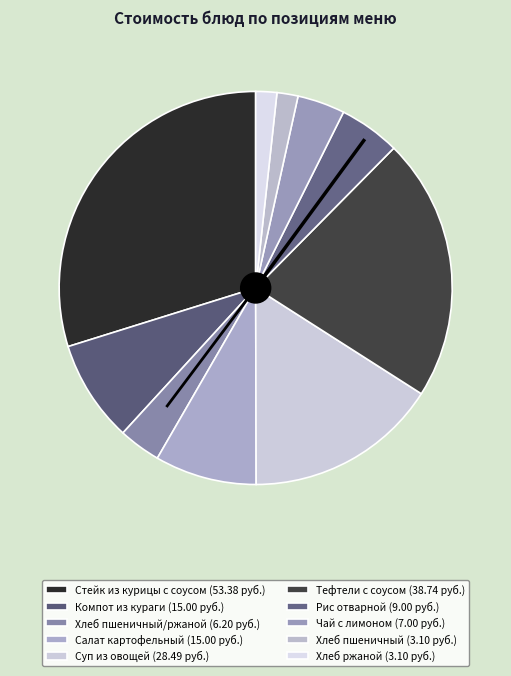

How many slices are in this pie chart?

10